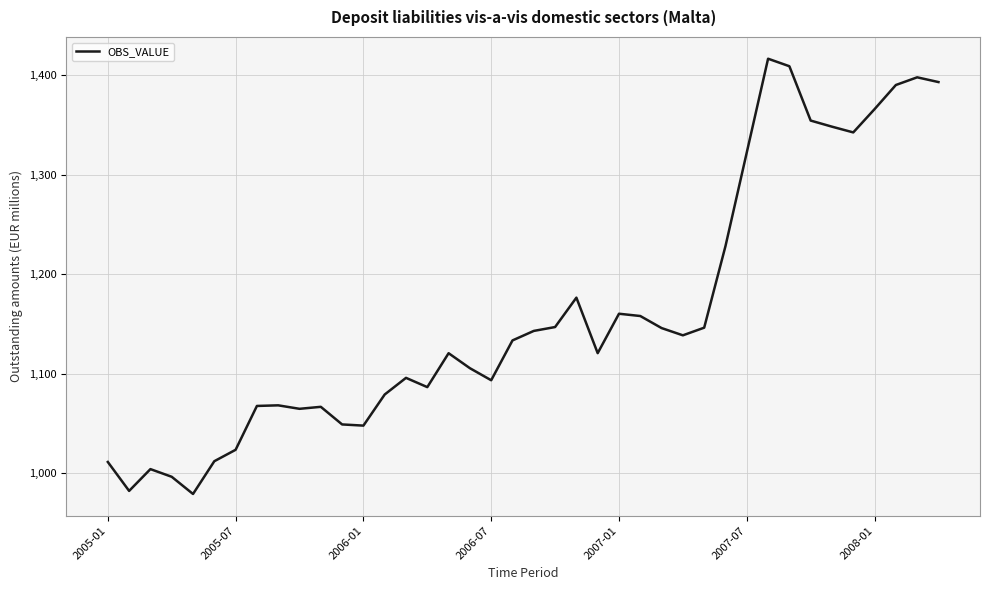

Does the chart display data point markers on the line(s)?

No